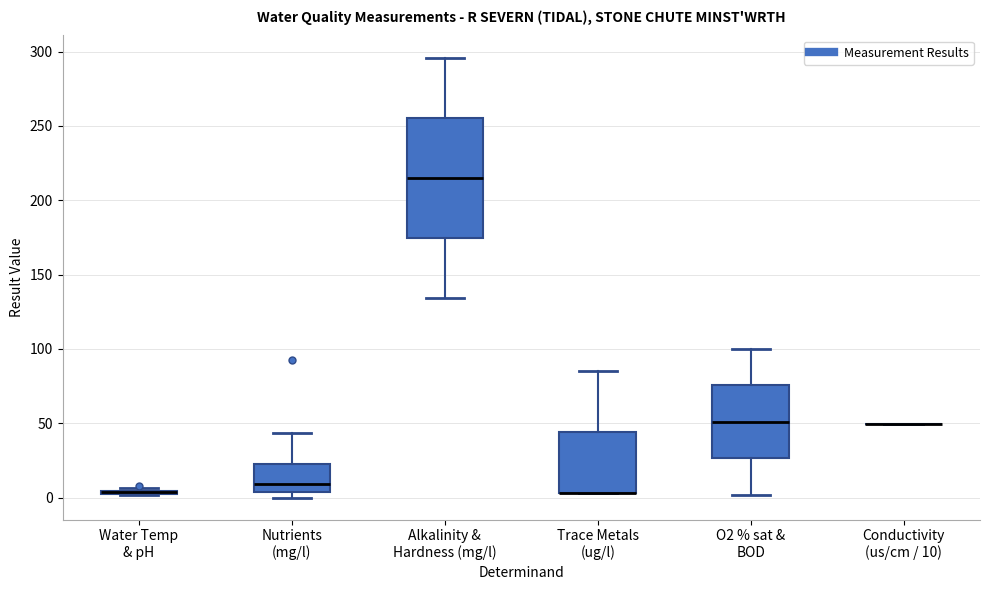

Where does the upper whisker of the box for Nutrients (mg/l) end on the y-axis? The values are not printed on the chart, so give them approximately, as read against the axis.

45